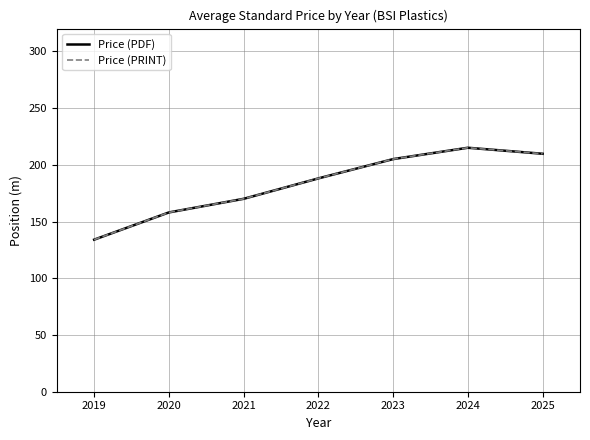

True or false: Price (PDF) and Price (PRINT) intersect in this chart.

False